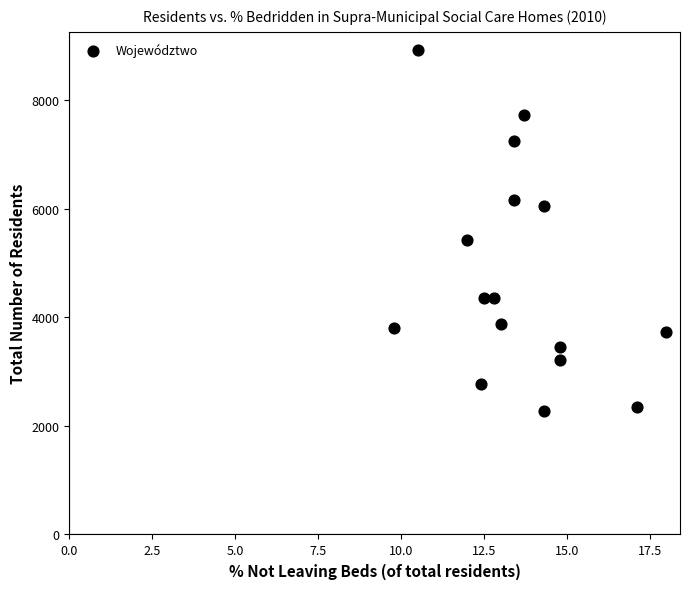

What Y value in the scatter plot is closest to 5600?

5421